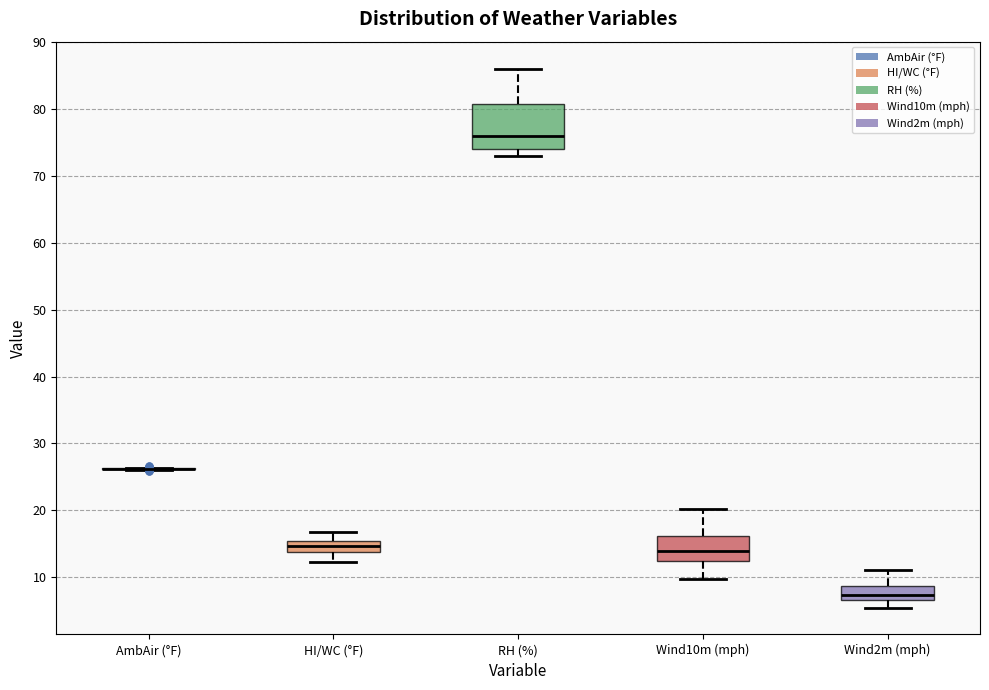

Where does the upper whisker of the box for RH (%) end on the y-axis? The values are not printed on the chart, so give them approximately, as read against the axis.

86